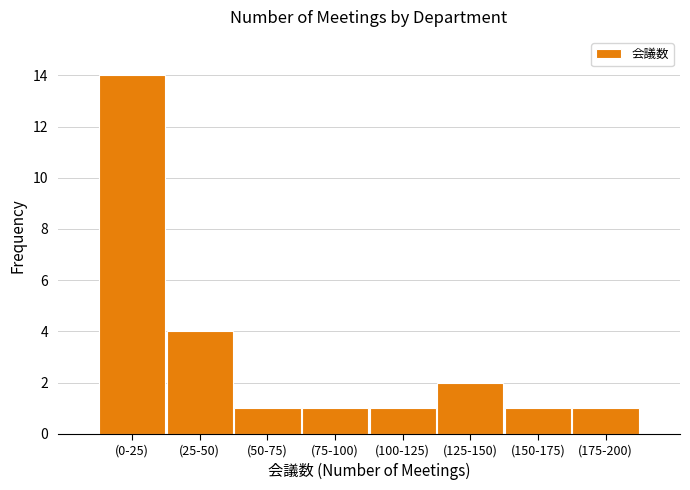

Reading right to left, extract all data points from this chart.

1	1	2	1	1	1	4	14